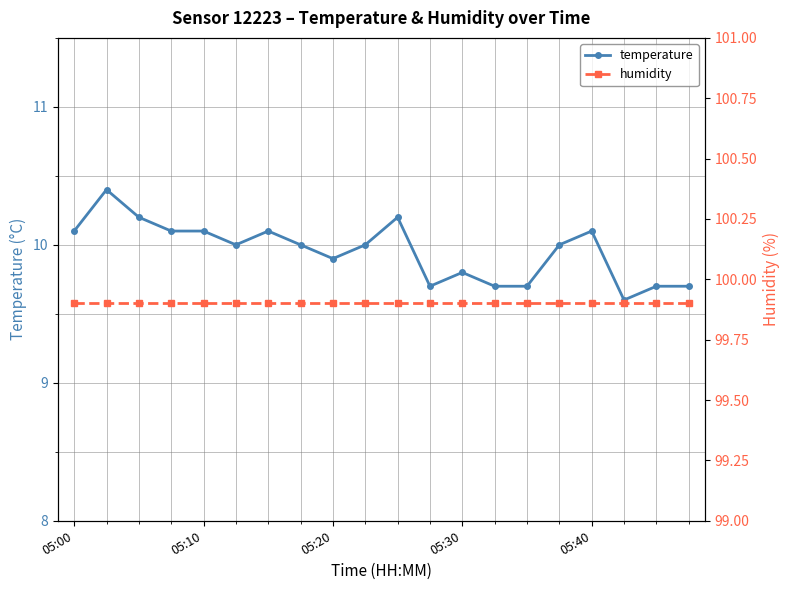

Which label corresponds to the largest value in the chart?

05:00